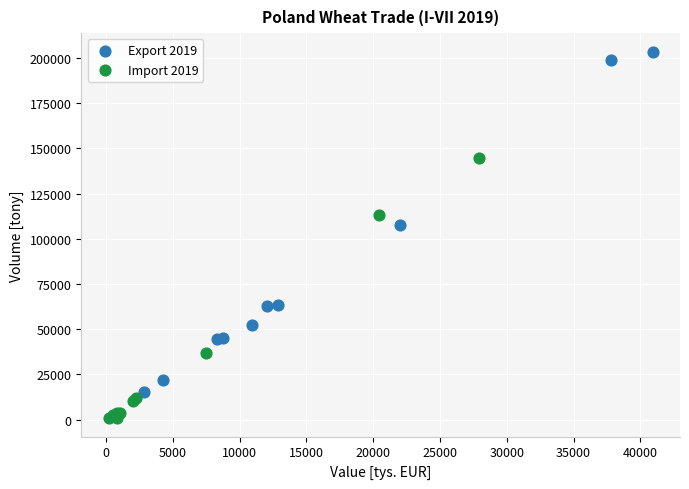

Which series has the largest Y range (max minus min)?

Export 2019